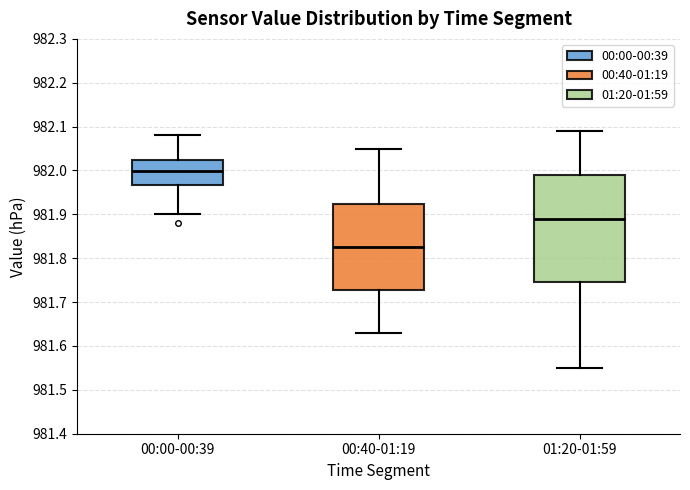

Which box's median line is the highest?

00:00-00:39